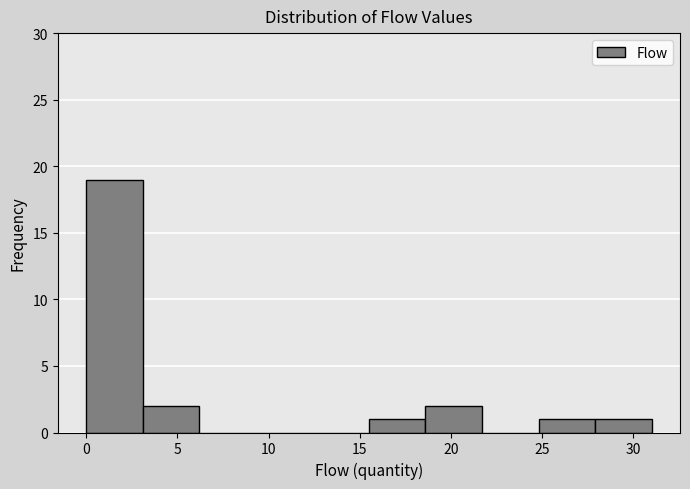

What is the height of the bar covering 0.0 to 3.1 on the x-axis? Neither the bar edges nor the heights are printed on the chart, so give them approximately, as read against the axes.

19